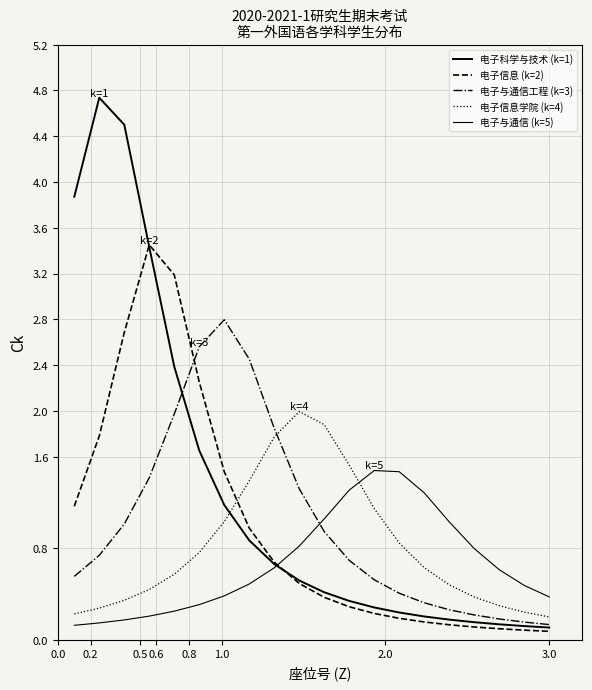

What is the difference between the maximum and minimum values in the 电子与通信 (k=5) series?

1.4